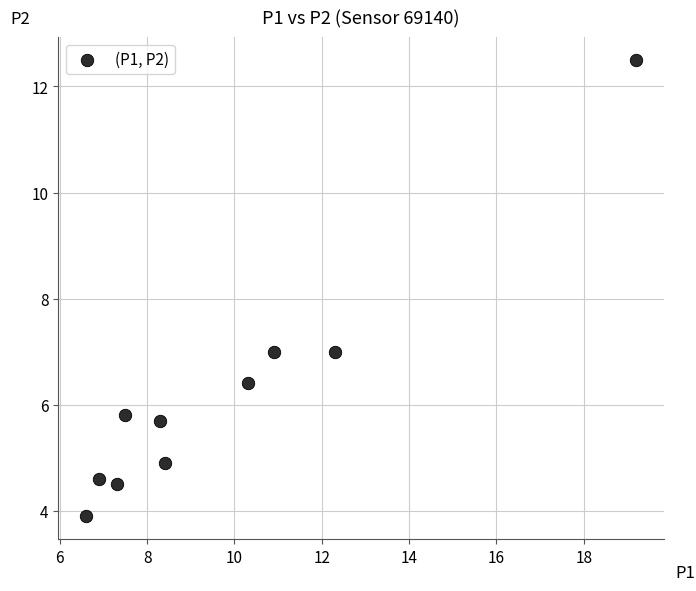

What is the range of Y values (max minus min)?

8.6